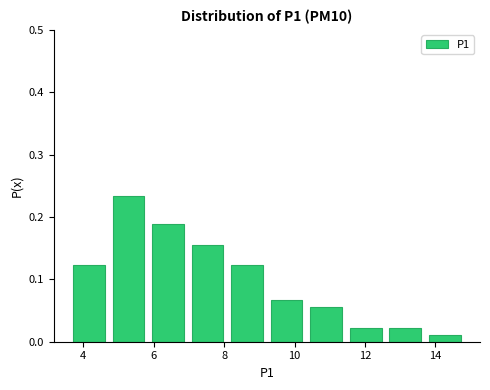

Reading left to right, list every bar in this chart as the range it spans on the x-axis followed by its height. Neither the bar edges nor the heights are printed on the chart, so give them approximately, as read against the axes.

3.6 to 4.8: 0.12
4.8 to 5.8: 0.23
5.8 to 7.0: 0.19
7.0 to 8.0: 0.16
8.0 to 9.2: 0.12
9.2 to 10.4: 0.07
10.4 to 11.4: 0.06
11.4 to 12.6: 0.02
12.6 to 13.8: 0.02
13.8 to 14.8: 0.01